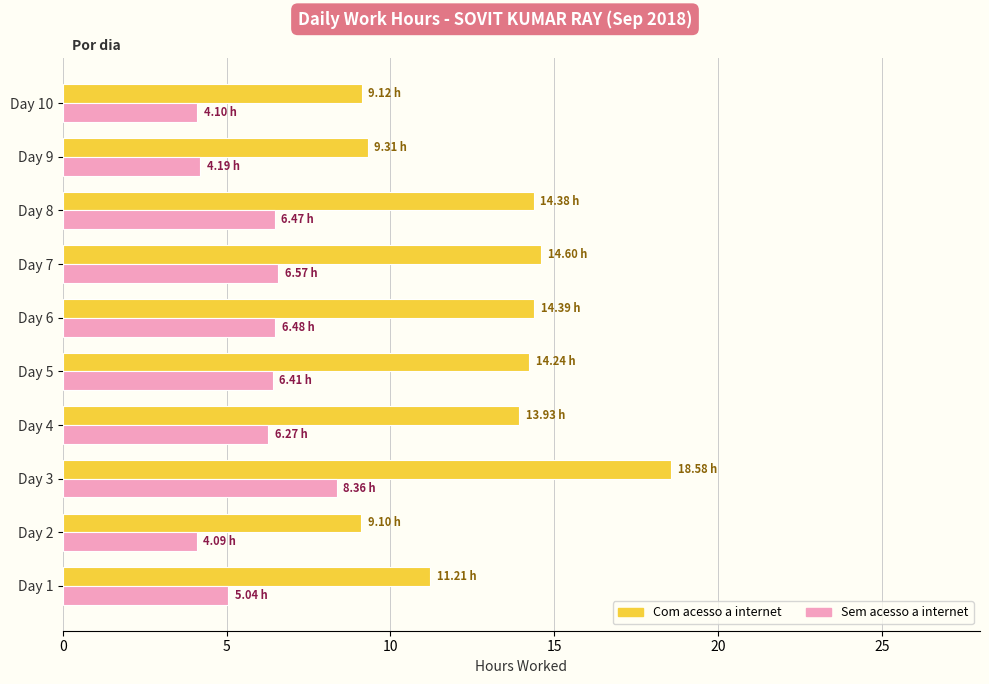

Which series changed the most between Day 3 and Day 8?

Com acesso a internet